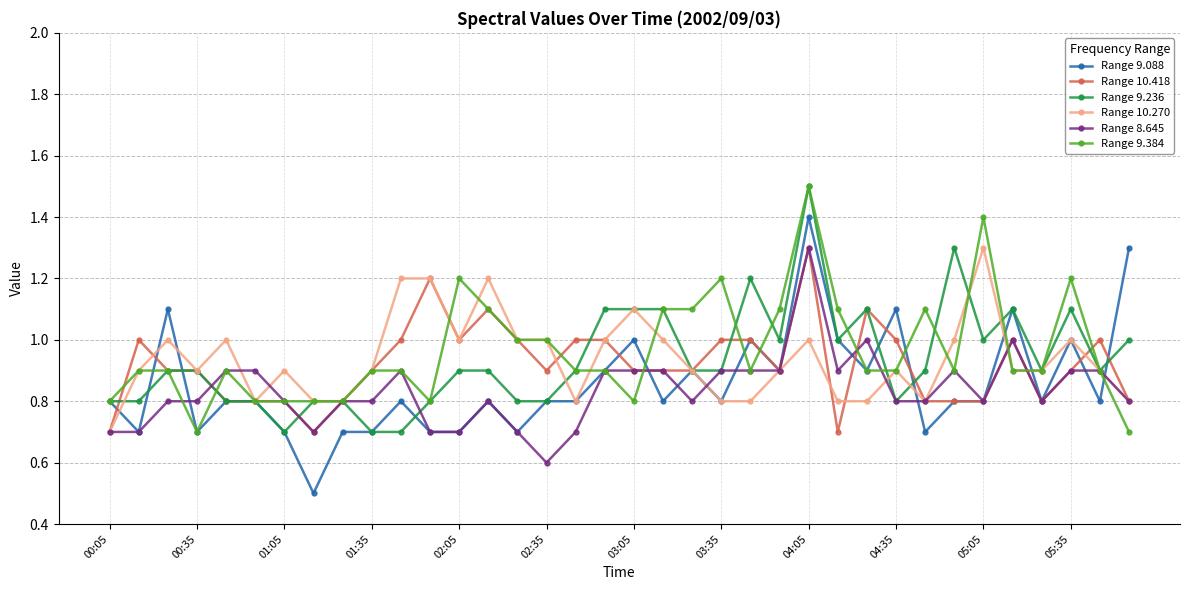

What is the highest value of the Range 9.088 series?

1.4